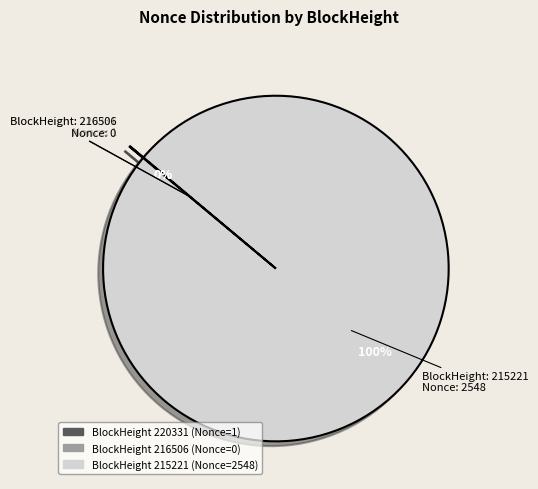

Is there a majority slice in this chart?

Yes